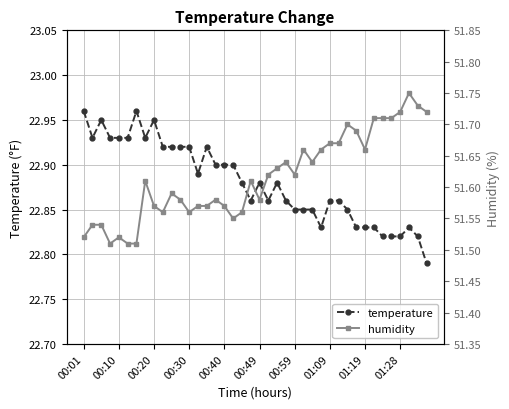

True or false: temperature has a value of 32.6 at 00:20.

False